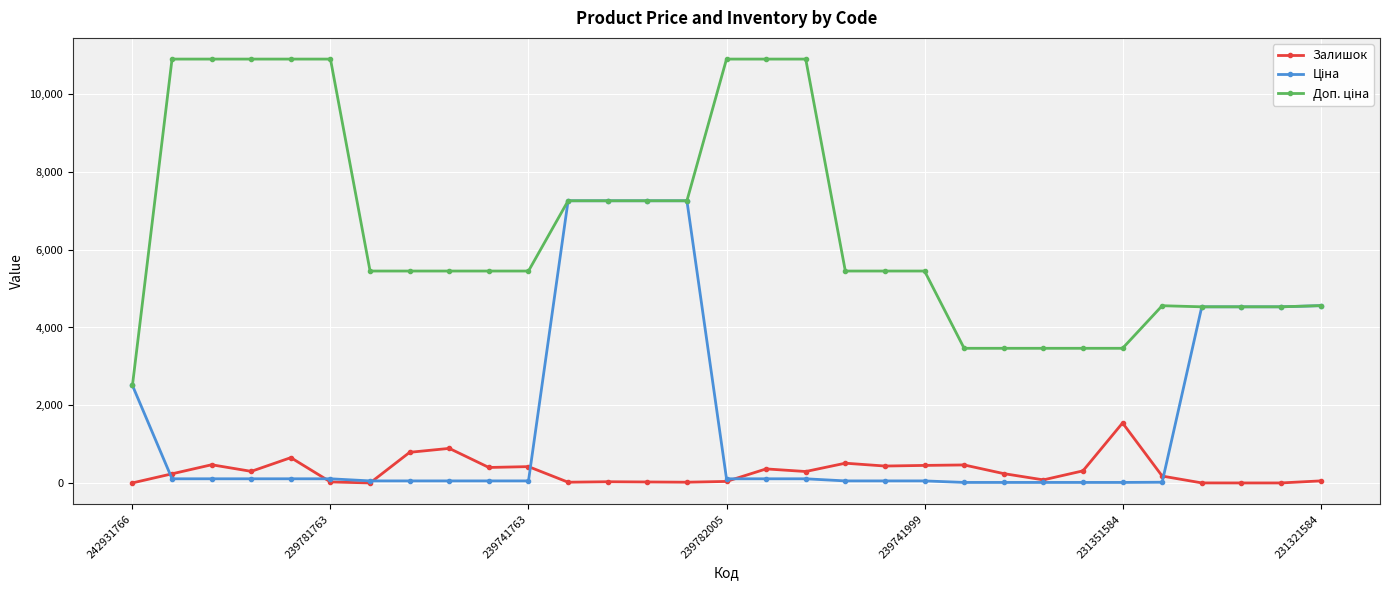

What is the difference between the maximum and minimum values in the Залишок series?

1543.0